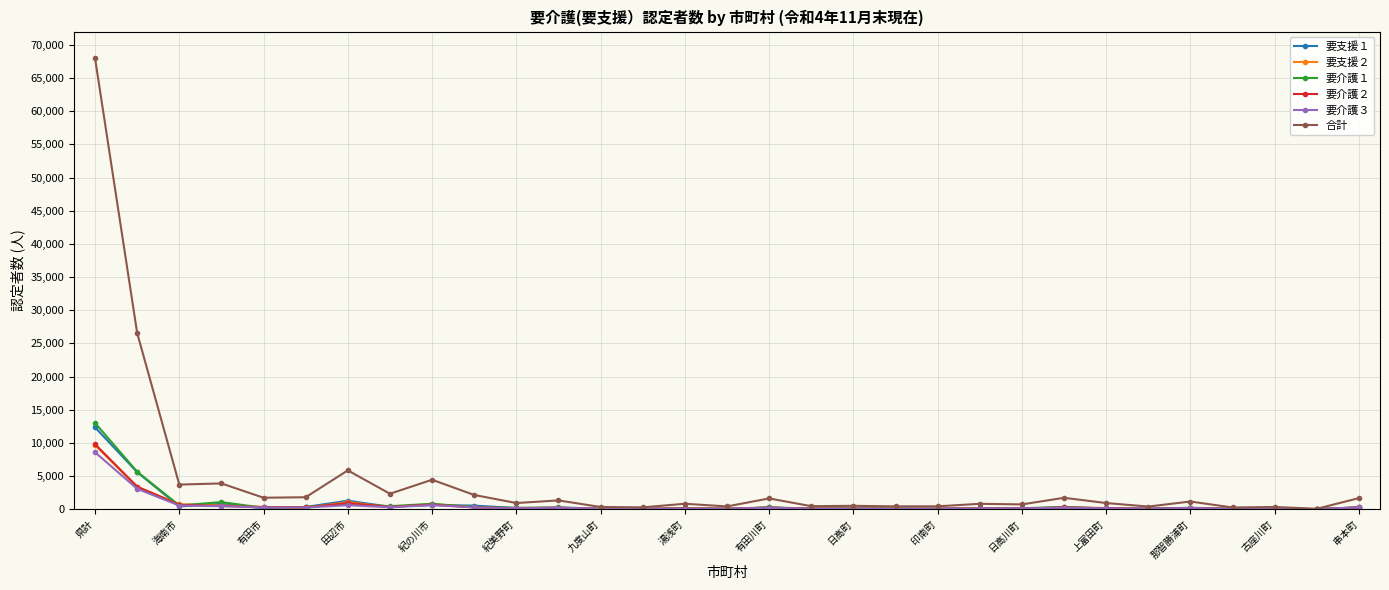

After their last crossing, which series has the higher values: 要介護３ or 要支援２?

要介護３